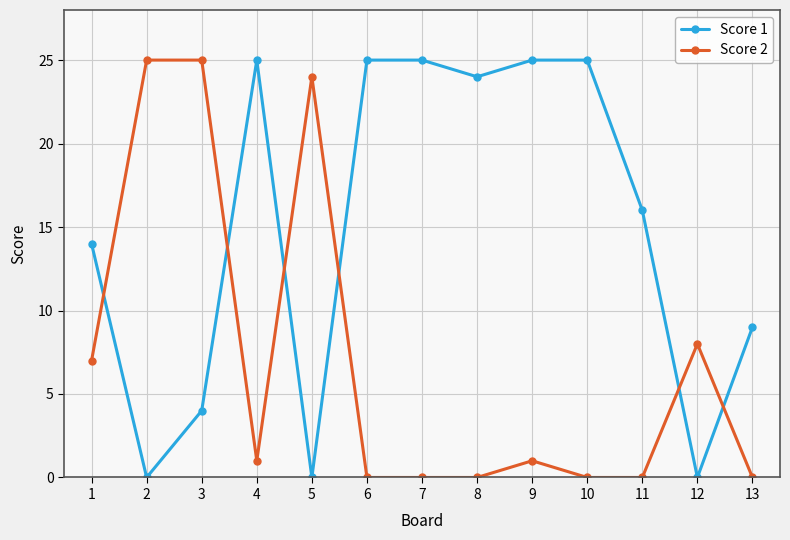

What is the average value of the Score 2 series?

7